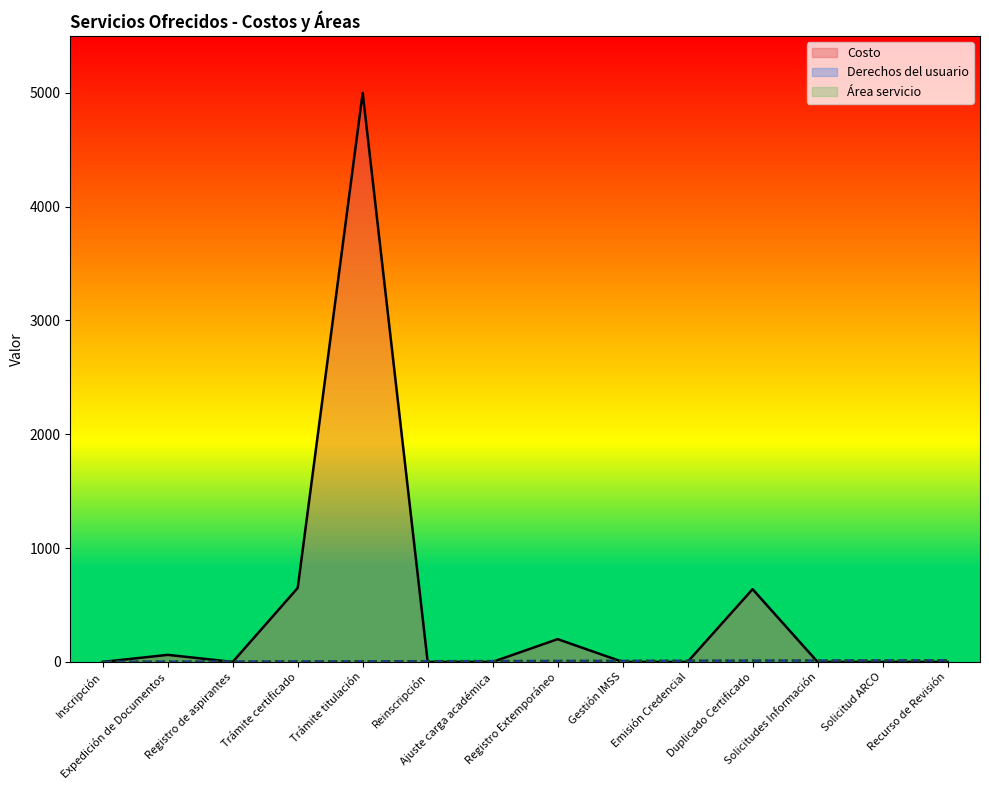

What is the label of the 10th point from the left?

Emisión Credencial